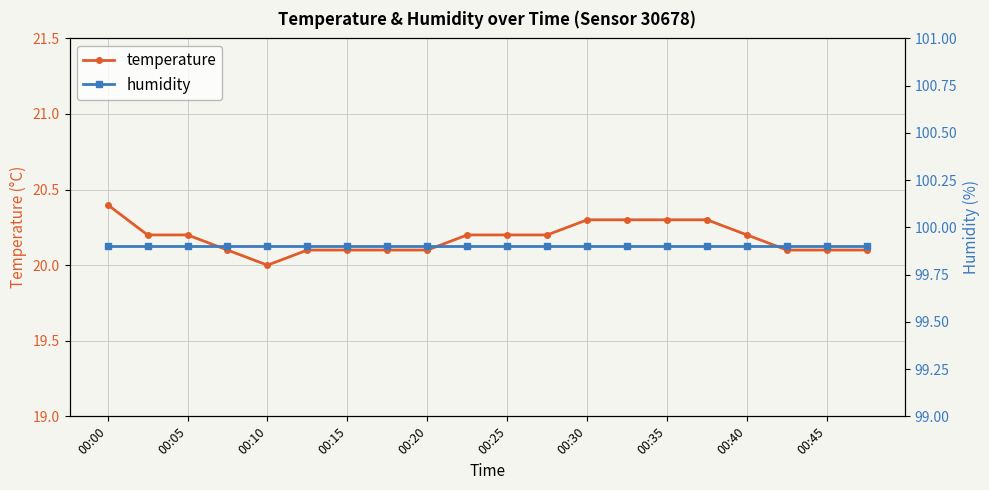

True or false: humidity has a value of 162.5 at 00:00.

False